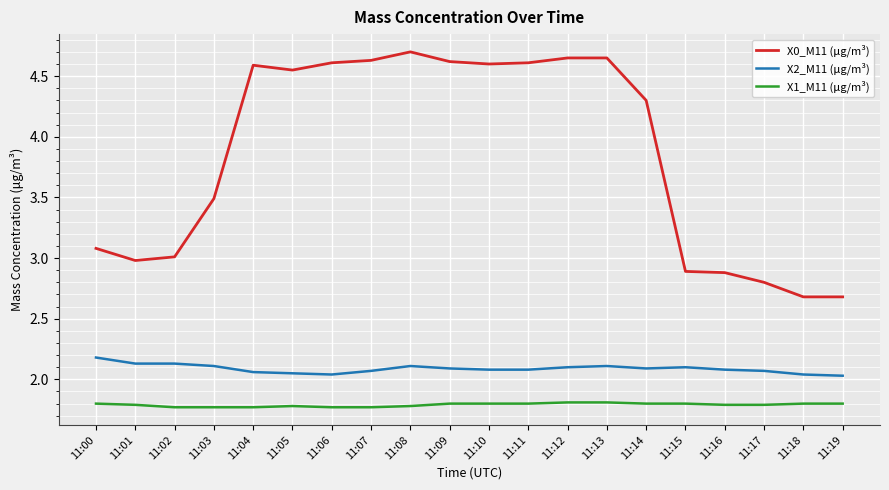

Count the X0_M11 (μg/m³) values in the range 2 to 4.

9